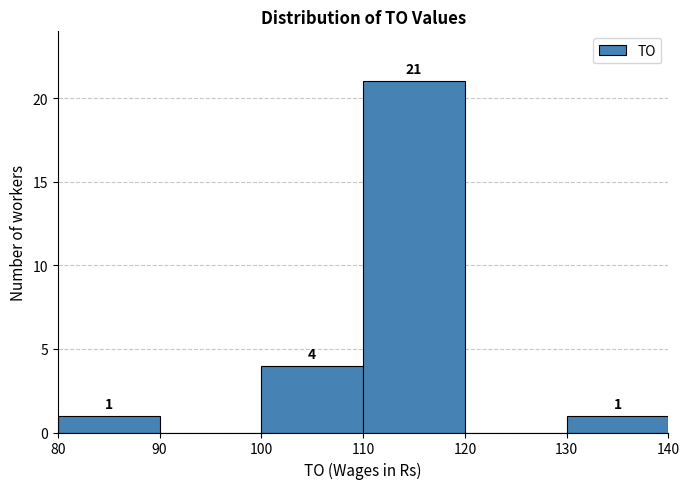

Over which range of the x-axis is the bar tallest?

110 to 120